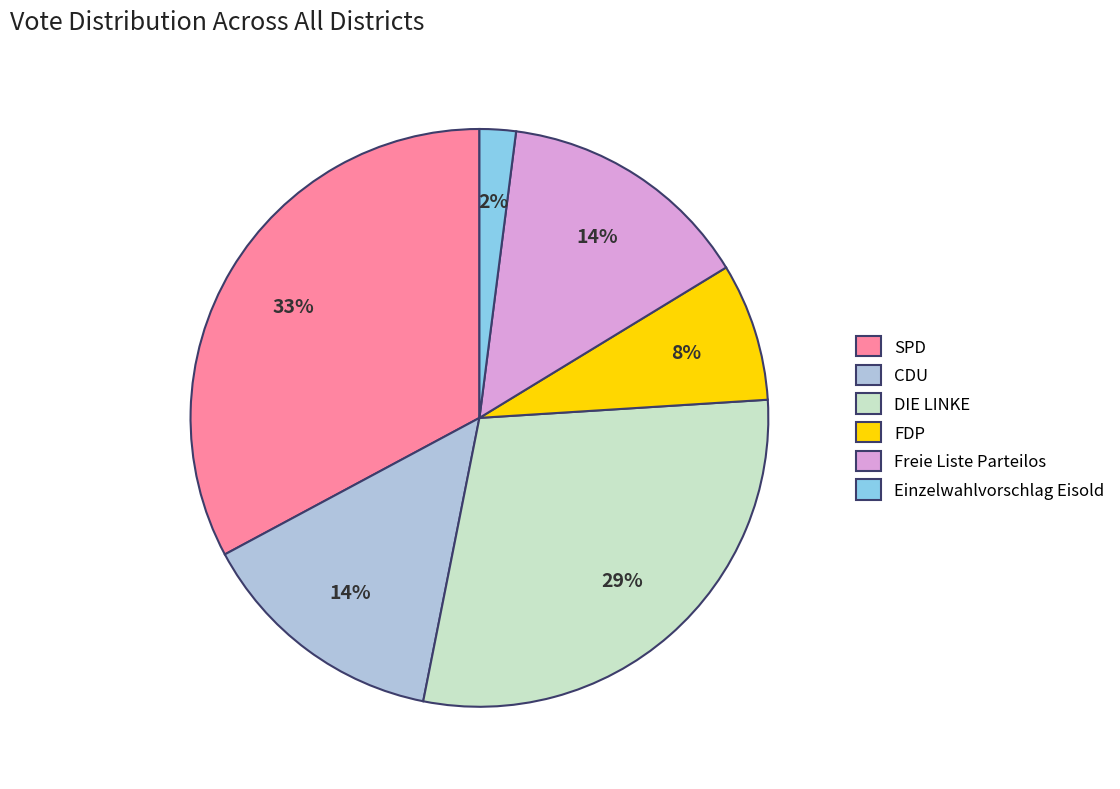

Which slice is the smallest?

Einzelwahlvorschlag Eisold